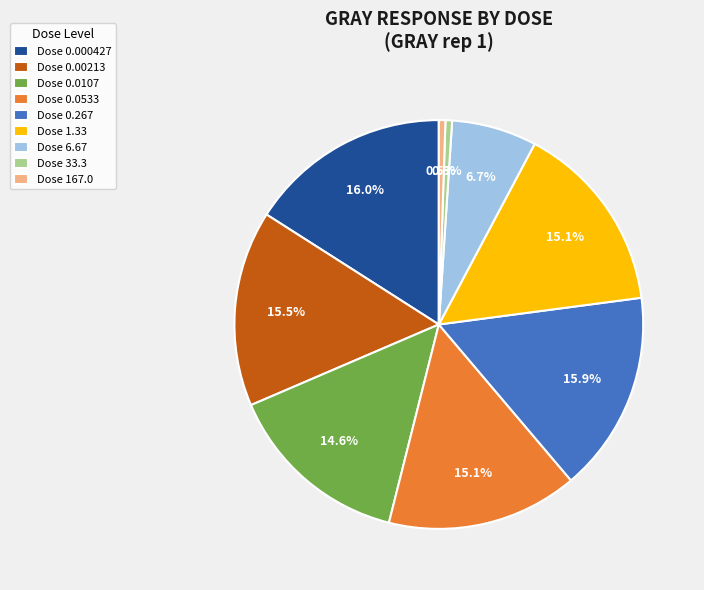

How many segments does this pie chart have?

9